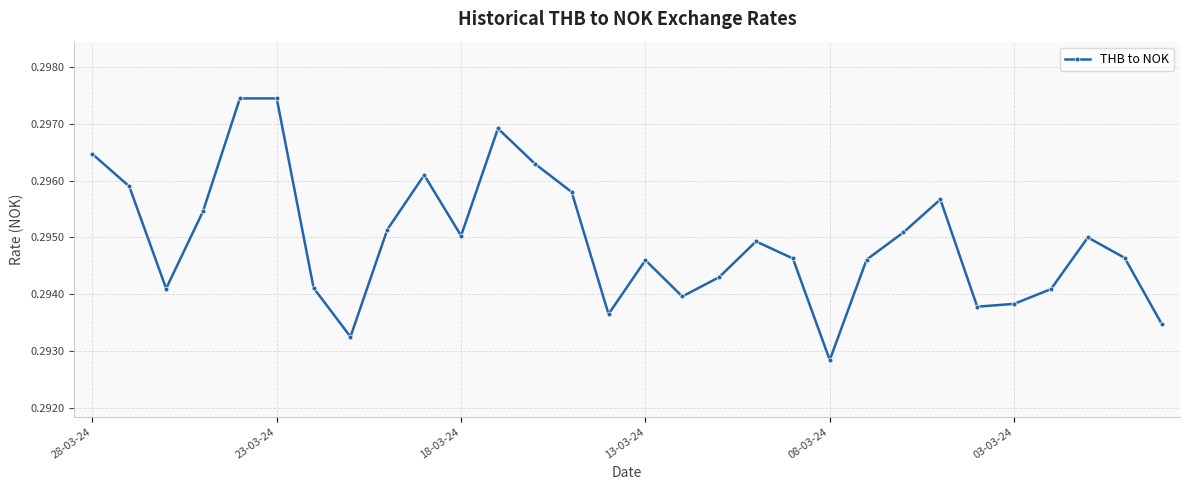

What is the sum of all values?

8.8